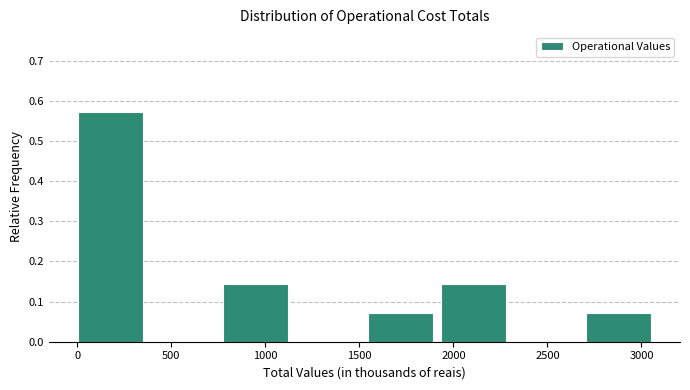

Reading left to right, list every bar in this chart as the range it spans on the x-axis followed by its height. Neither the bar edges nor the heights are printed on the chart, so give them approximately, as read against the axes.

0 to 400: 0.57
400 to 750: 0
750 to 1150: 0.14
1150 to 1550: 0
1550 to 1950: 0.07
1950 to 2300: 0.14
2300 to 2700: 0
2700 to 3100: 0.07